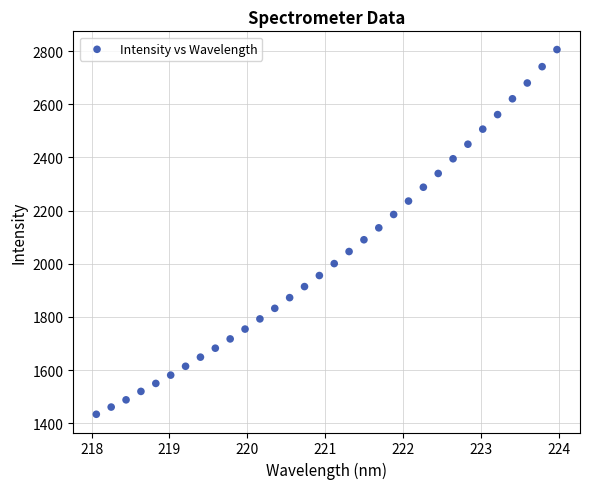

What is the range of X values (max minus min)?

5.9